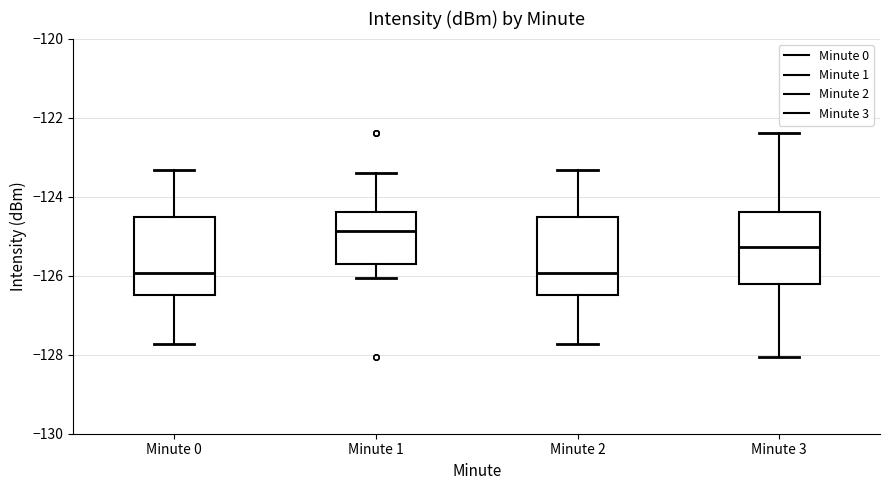

Reading left to right, read every box against the y-axis: the position of its median line, the range the box covers, and the ends of its whiskers. The values are not printed on the chart, so give them approximately, as read against the axis.

Minute 0: median -126.0, box -126.4 to -124.6, whiskers -127.8 to -123.4
Minute 1: median -124.8, box -125.8 to -124.4, whiskers -126.0 to -123.4
Minute 2: median -126.0, box -126.4 to -124.6, whiskers -127.8 to -123.4
Minute 3: median -125.2, box -126.2 to -124.4, whiskers -128.0 to -122.4